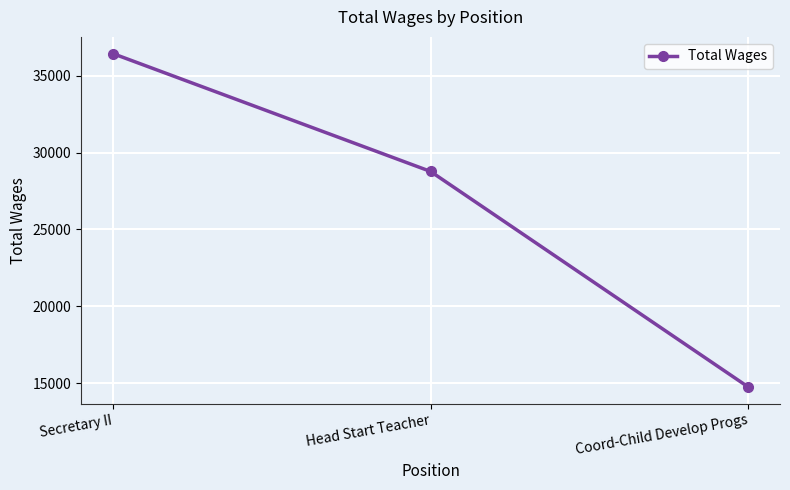

What is the difference between the maximum and second lowest values?

7666